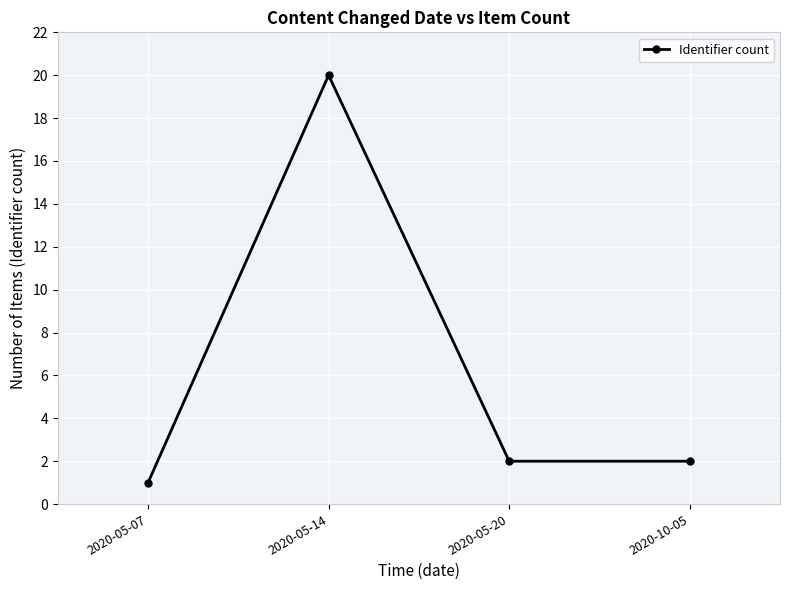

What is the change in value from 2020-05-07 to 2020-05-20?

+1